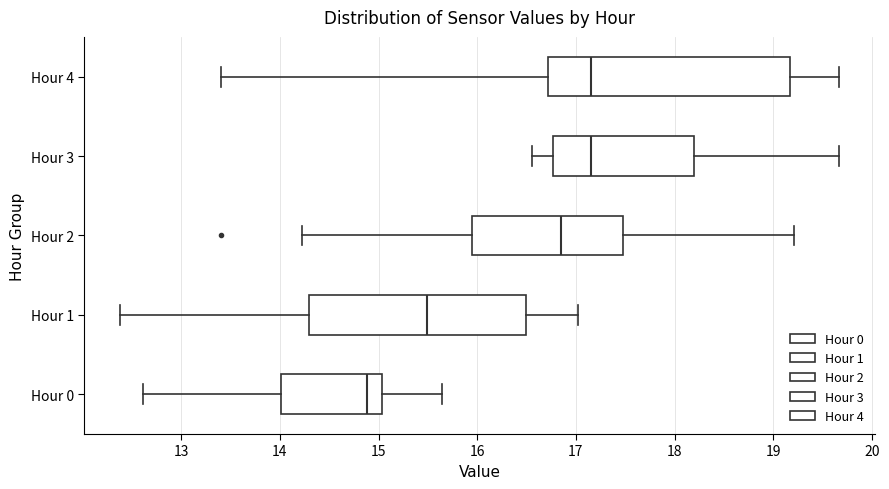

Reading bottom to top, read every box against the x-axis: the position of its median line, the range the box covers, and the ends of its whiskers. The values are not printed on the chart, so give them approximately, as read against the axis.

Hour 0: median 14.9, box 14.0 to 15.0, whiskers 12.6 to 15.6
Hour 1: median 15.5, box 14.3 to 16.5, whiskers 12.4 to 17.0
Hour 2: median 16.9, box 15.9 to 17.5, whiskers 14.2 to 19.2
Hour 3: median 17.2, box 16.8 to 18.2, whiskers 16.6 to 19.7
Hour 4: median 17.2, box 16.7 to 19.2, whiskers 13.4 to 19.7